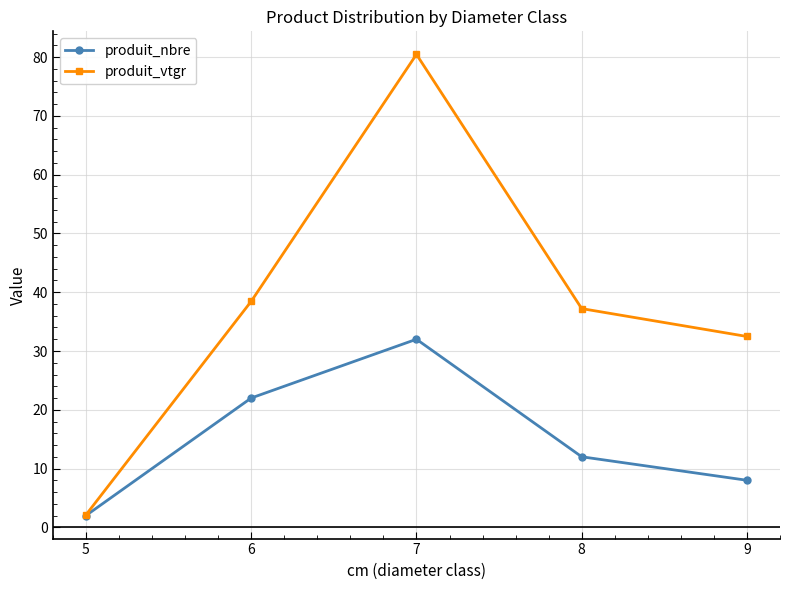

Read the produit_vtgr value at 9.

32.5